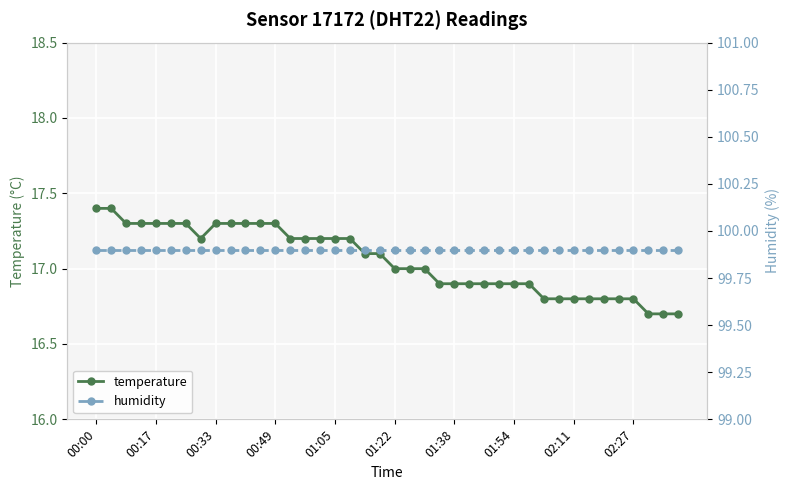

How many values in the temperature series are below 17?

17